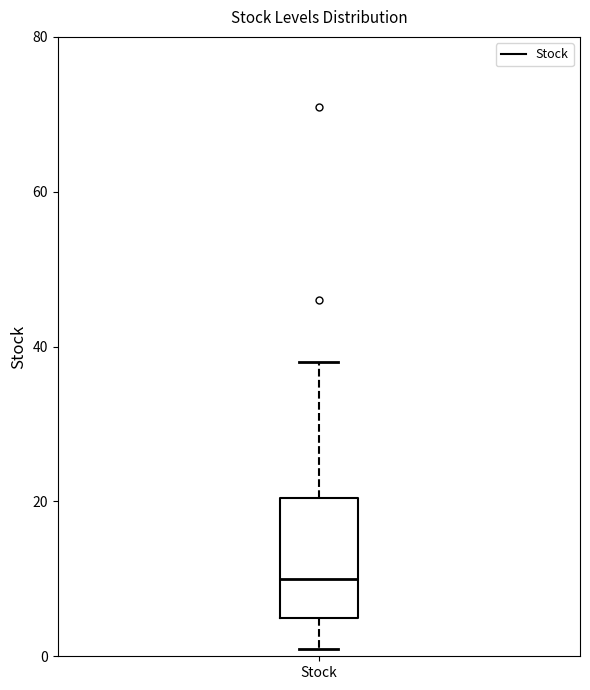

Transcribe this box plot: give where the median line is, the range the box spans, and where the two whiskers end, as read against the y-axis. The values are not printed on the chart, so give them approximately, as read against the axis.

median 10, box 6 to 20, whiskers 2 to 38